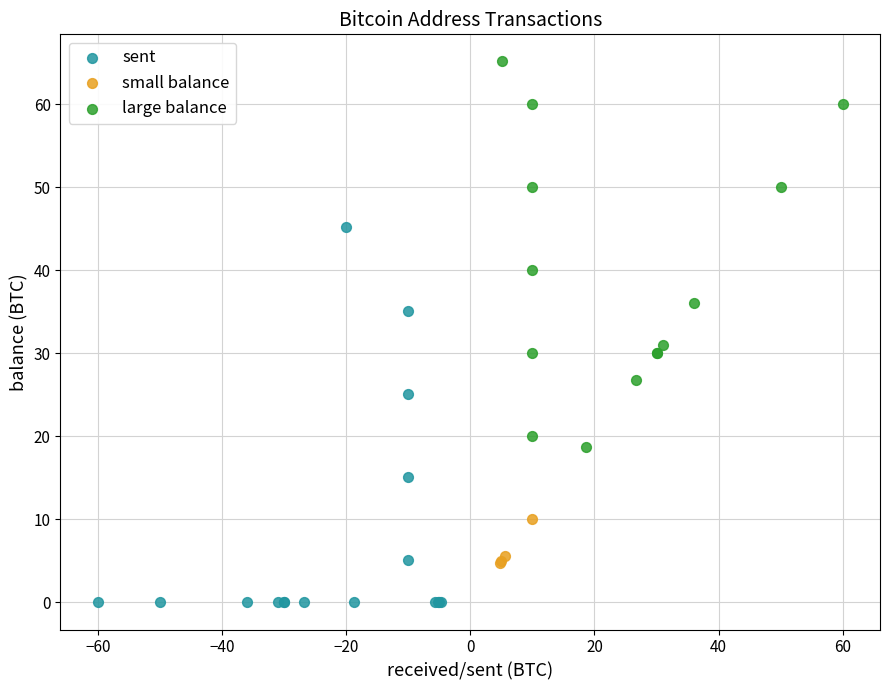

Which series reaches the maximum Y coordinate?

large balance